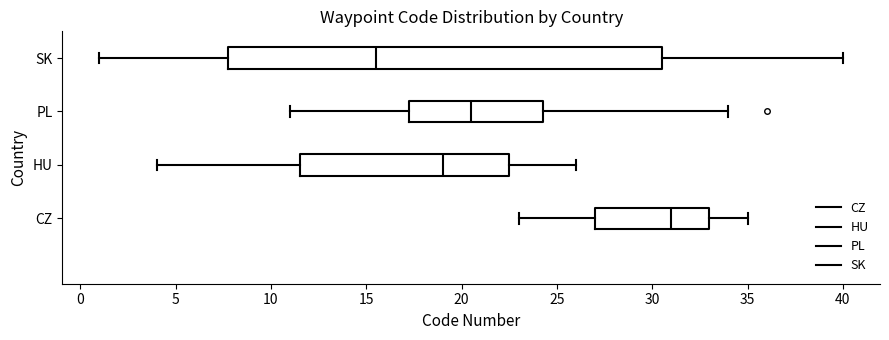

Reading bottom to top, transcribe this box plot: for each box, give where its median line is, the range the box spans, and where its two whiskers end, as read against the x-axis. The values are not printed on the chart, so give them approximately, as read against the axis.

CZ: median 31.0, box 27.0 to 33.0, whiskers 23.0 to 35.0
HU: median 19.0, box 11.5 to 22.5, whiskers 4.0 to 26.0
PL: median 20.5, box 17.5 to 24.5, whiskers 11.0 to 34.0
SK: median 15.5, box 8.0 to 30.5, whiskers 1.0 to 40.0